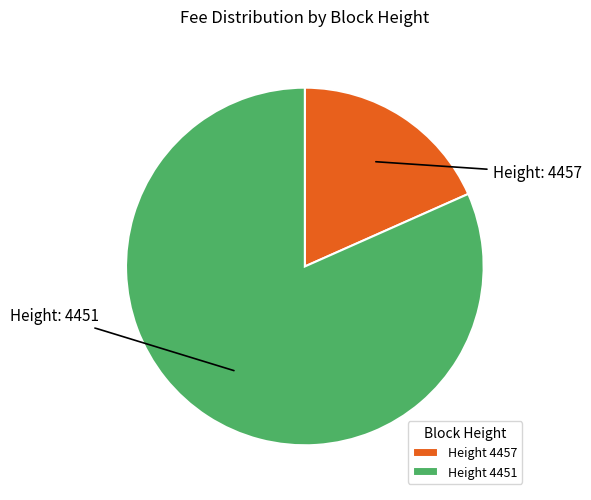

Which category has the smallest portion of the pie?

Height 4457